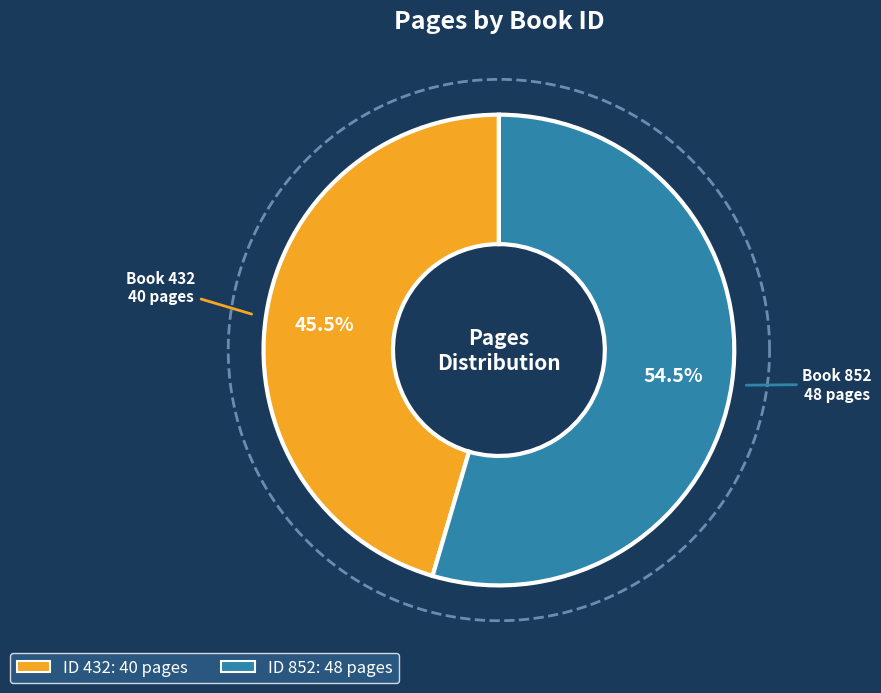

Does any single category account for the majority?

Yes